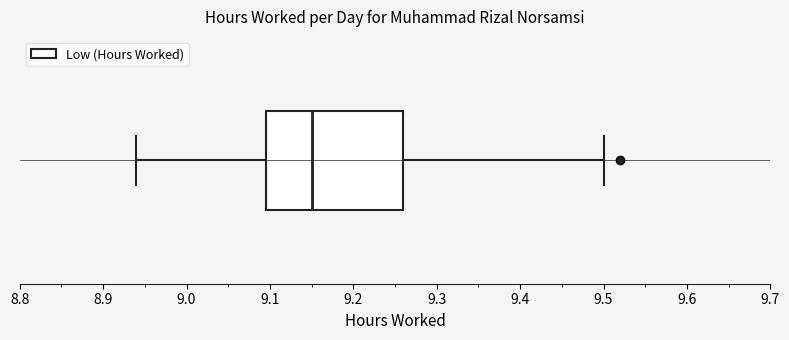

Read this box plot against the x-axis: the position of the median line, the range covered by the box, and the ends of both whiskers. The values are not printed on the chart, so give them approximately, as read against the axis.

median 9.15, box 9.10 to 9.26, whiskers 8.94 to 9.50